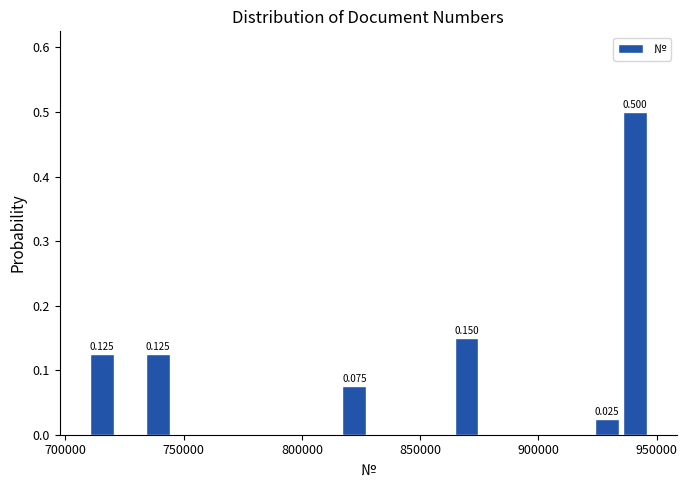

Around what value on the x-axis is the tallest bar? Give the approximate position of its centre, as read against the axis.

940000